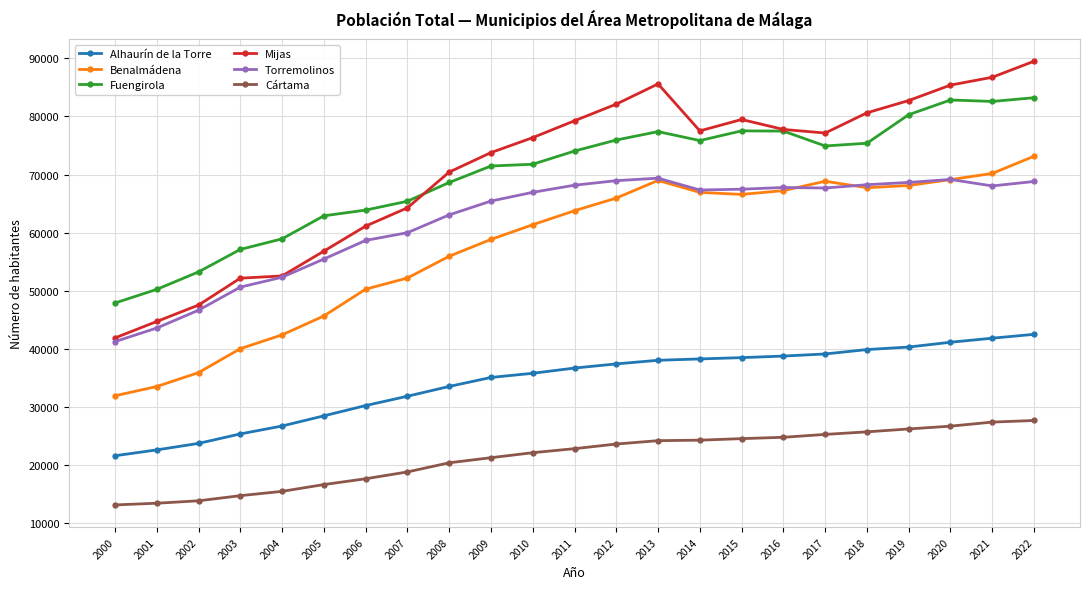

What is the greatest value displayed?

89502